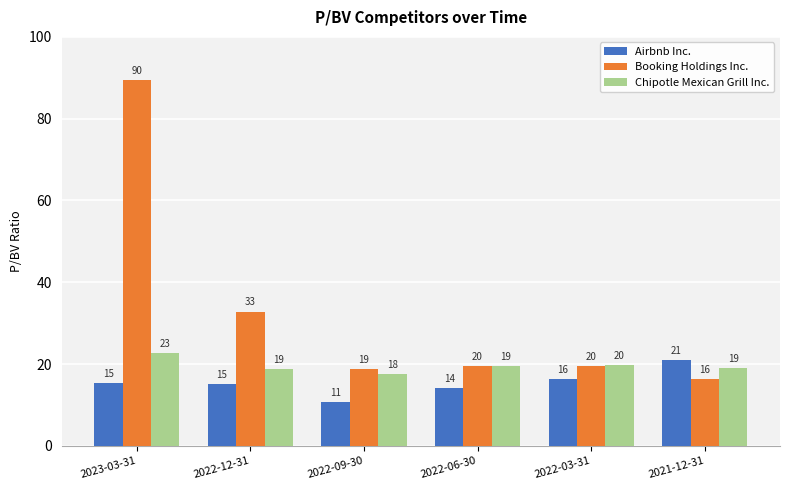

How many bars are there in each group?

3